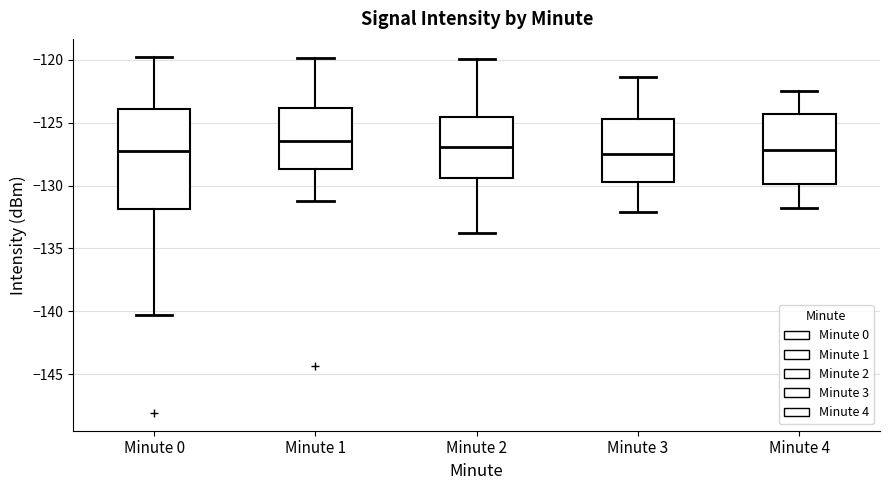

Where is the upper edge of the box for Minute 1 on the y-axis? The values are not printed on the chart, so give them approximately, as read against the axis.

-124.0